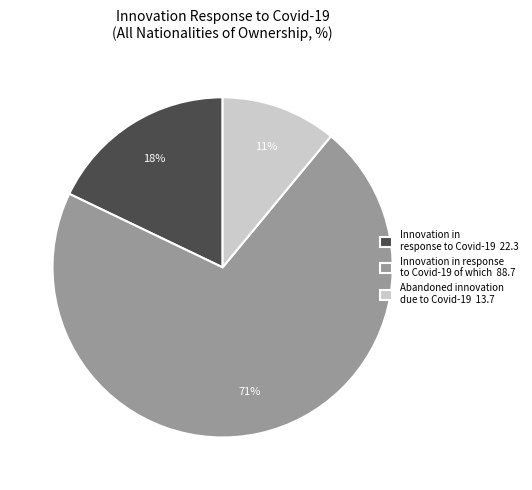

Combined, do Abandoned innovation due to Covid-19 13.7 and Innovation in response to Covid-19 of which 88.7 account for over 50%?

Yes